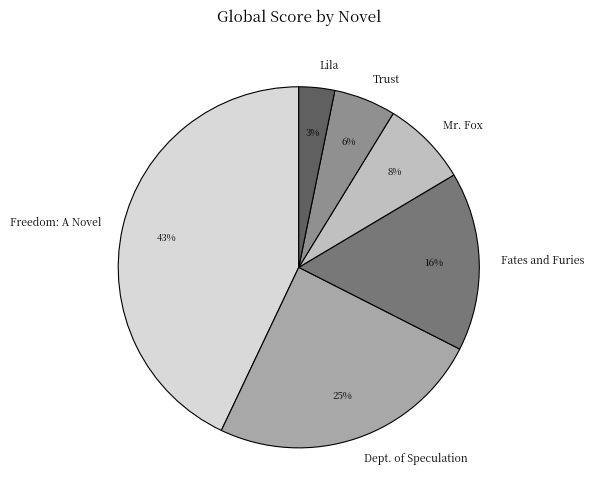

True or false: Lila accounts for 17% of the total.

False